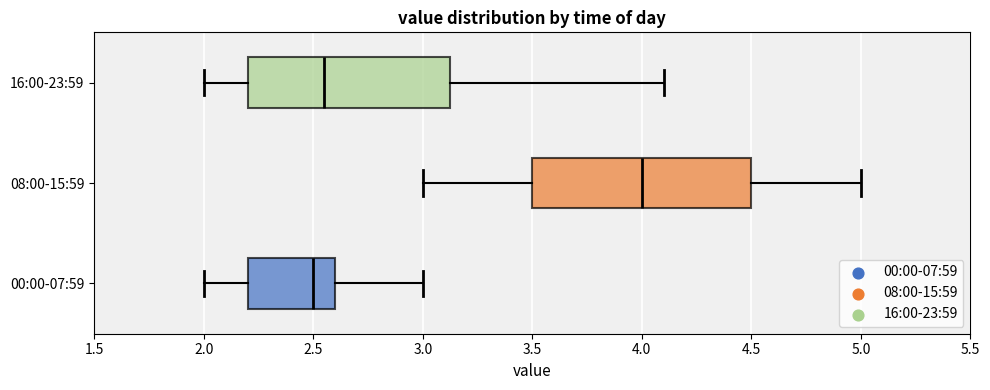

Reading bottom to top, read every box against the x-axis: the position of its median line, the range the box covers, and the ends of its whiskers. The values are not printed on the chart, so give them approximately, as read against the axis.

00:00-07:59: median 2.50, box 2.20 to 2.60, whiskers 2.00 to 3.00
08:00-15:59: median 4.00, box 3.50 to 4.50, whiskers 3.00 to 5.00
16:00-23:59: median 2.55, box 2.20 to 3.15, whiskers 2.00 to 4.10